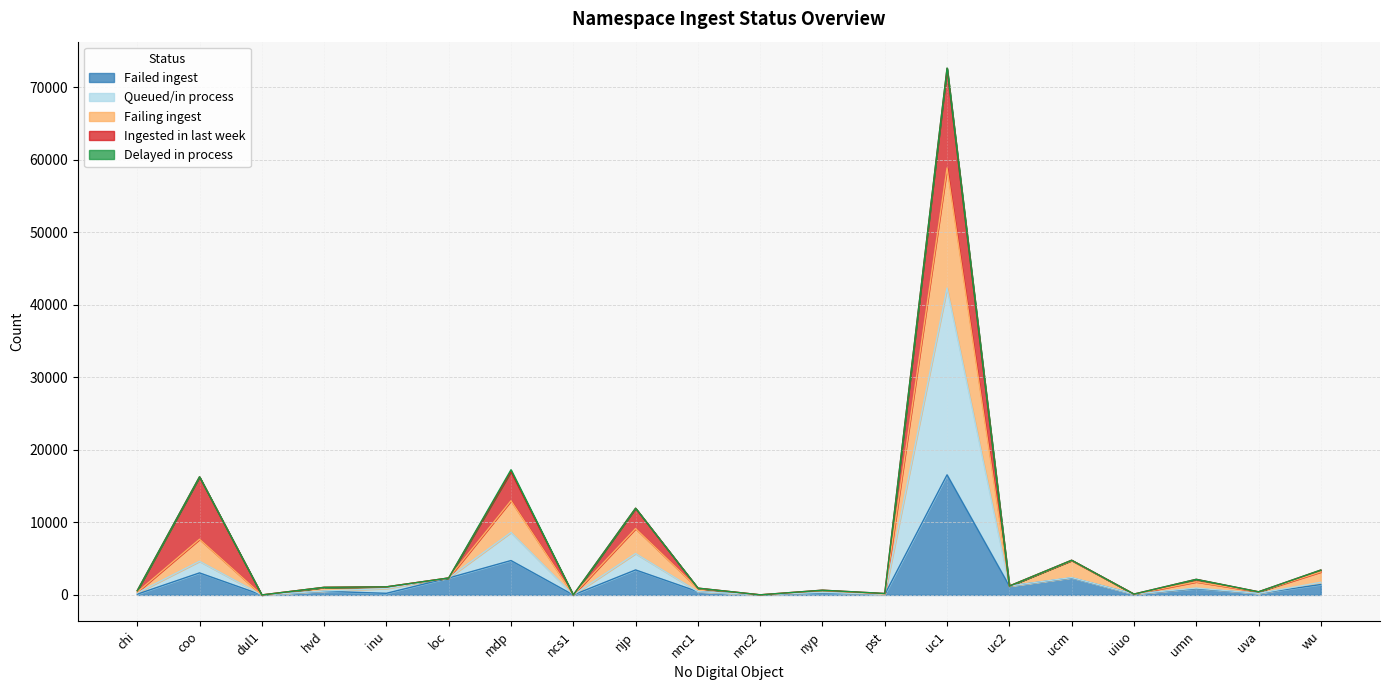

True or false: Failing ingest and Failed ingest cross at least once.

False